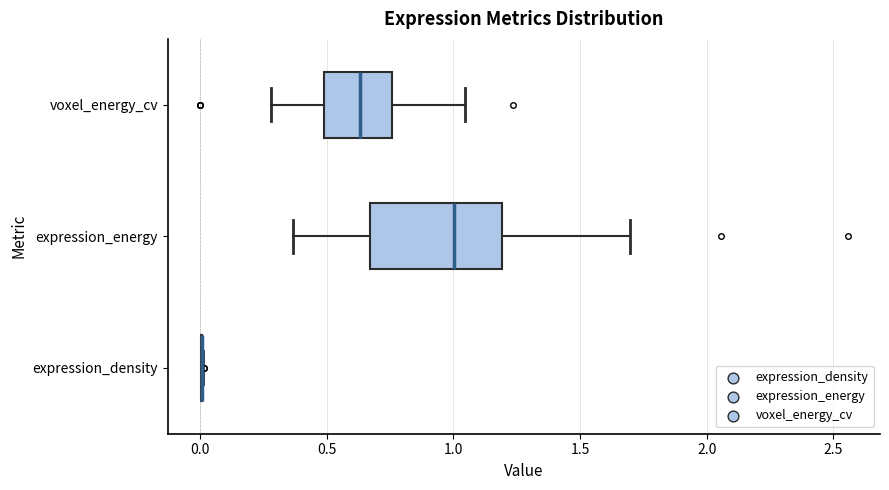

Comparing the boxes themselves (not the whiskers), which one is the widest?

expression_energy